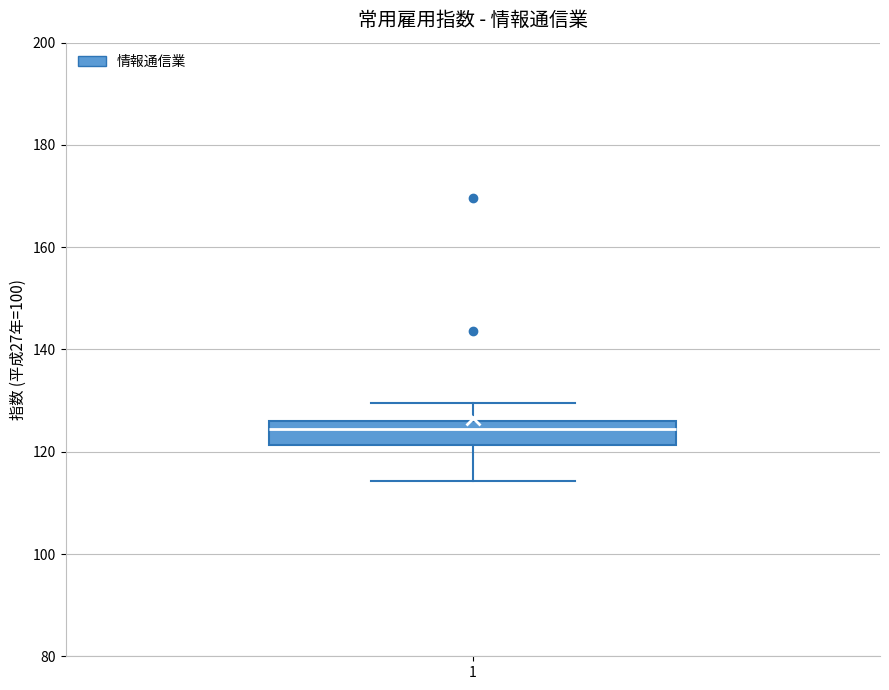

Where does the lower whisker of the box at x = 1 end on the y-axis? The values are not printed on the chart, so give them approximately, as read against the axis.

114